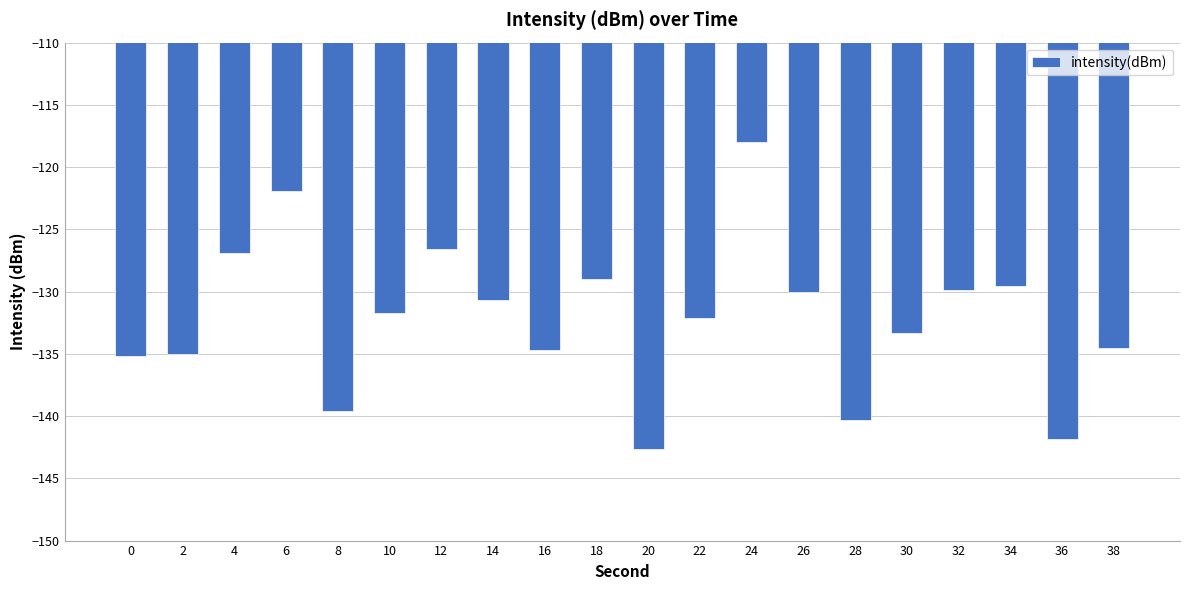

What is the approximate value at 20?

-142.6